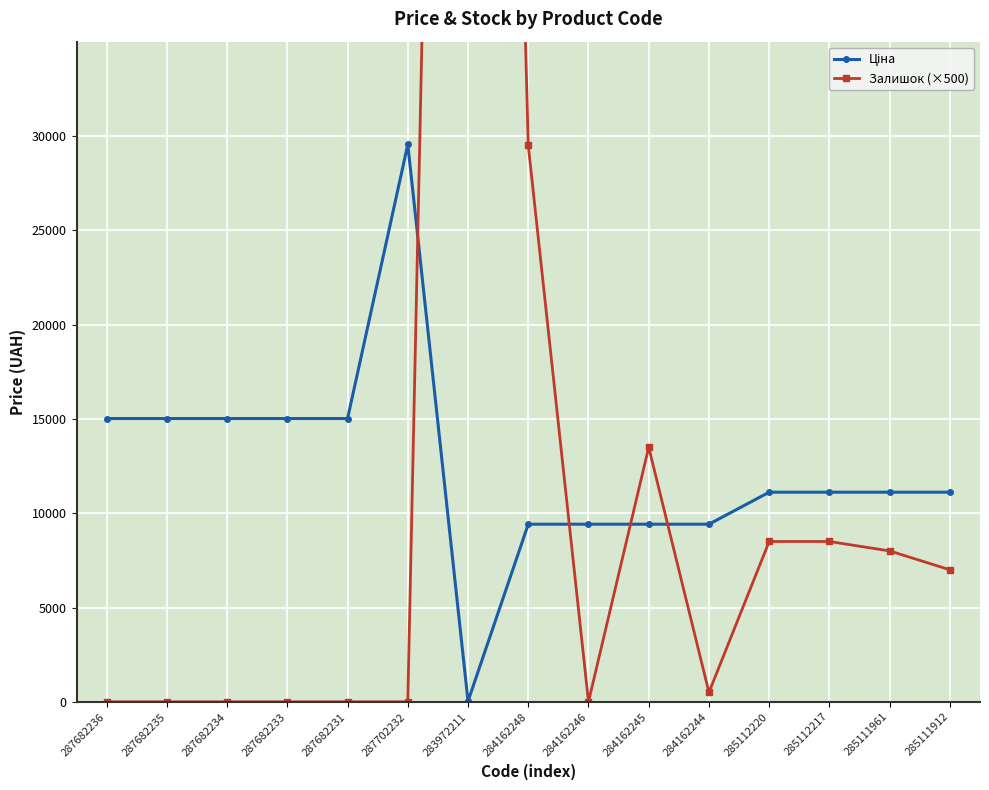

How many series are shown in this chart?

2